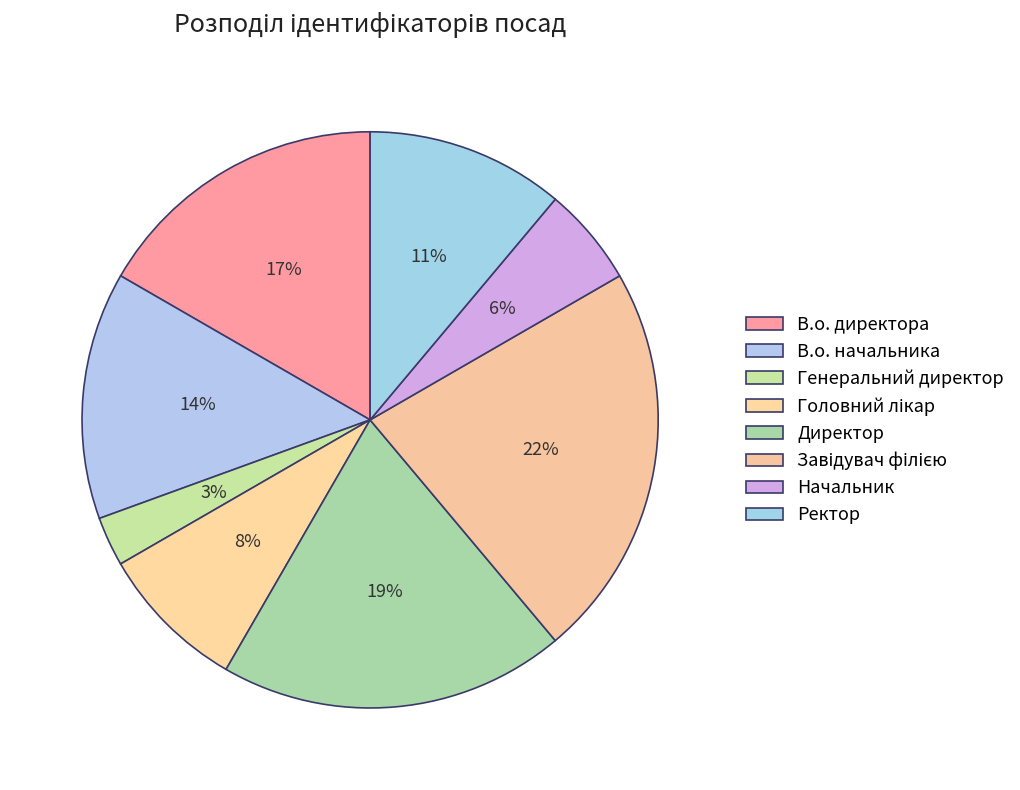

How much of the chart is everything except Генеральний директор?

97.2%